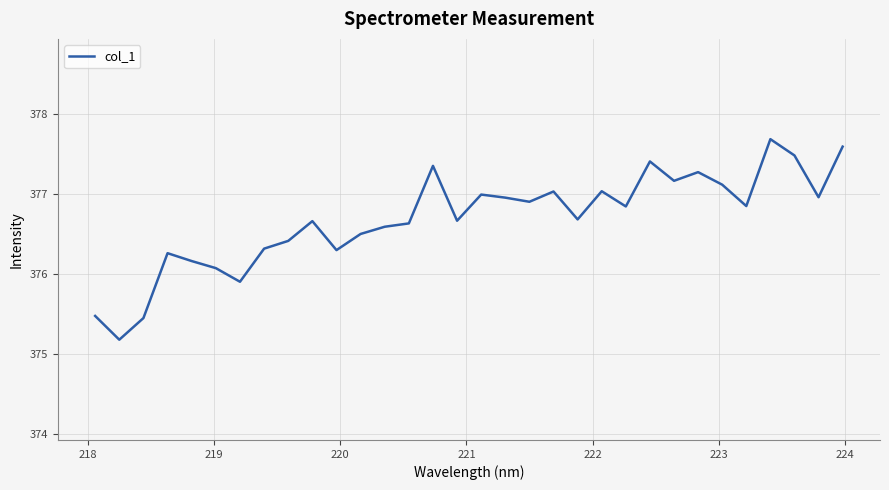

What is the maximum value shown in the chart?

377.7